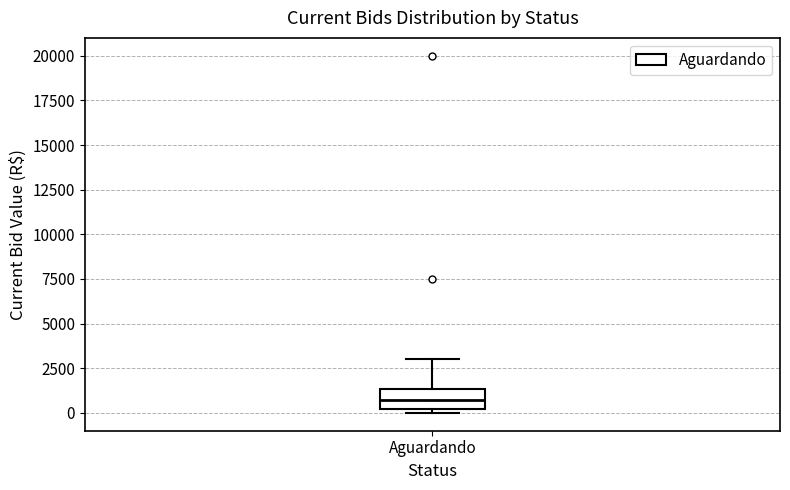

Transcribe this box plot: give where the median line is, the range the box spans, and where the two whiskers end, as read against the y-axis. The values are not printed on the chart, so give them approximately, as read against the axis.

median 500, box 0 to 1500, whiskers 0 (just below the box's lower edge) to 3000